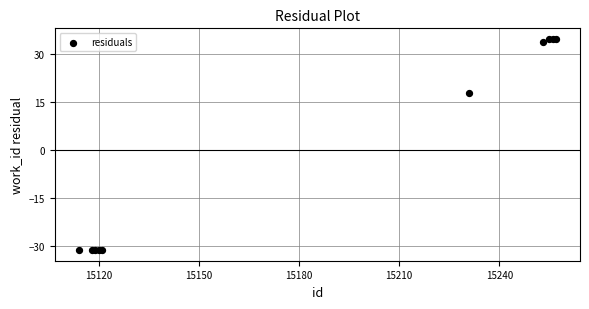

What Y value in the scatter plot is closest to 1?

17.8